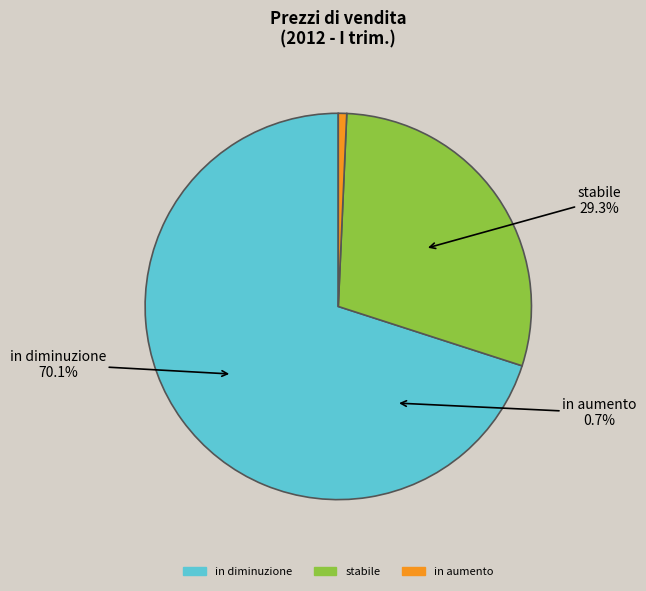

Is there a majority slice in this chart?

Yes